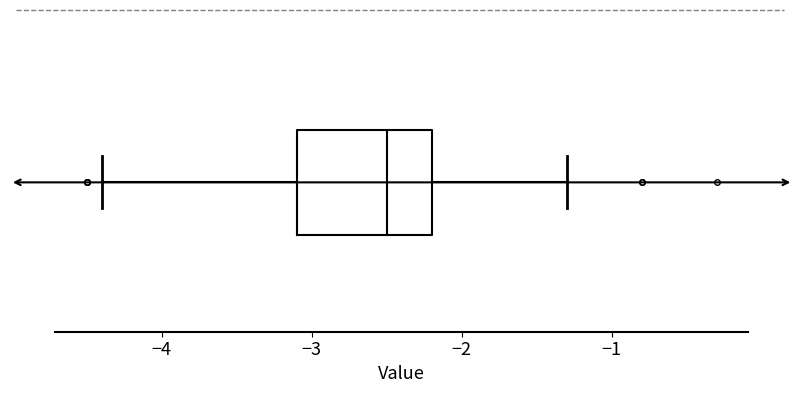

Read this box plot against the x-axis: the position of the median line, the range covered by the box, and the ends of both whiskers. The values are not printed on the chart, so give them approximately, as read against the axis.

median -2.5, box -3.1 to -2.2, whiskers -4.4 to -1.3